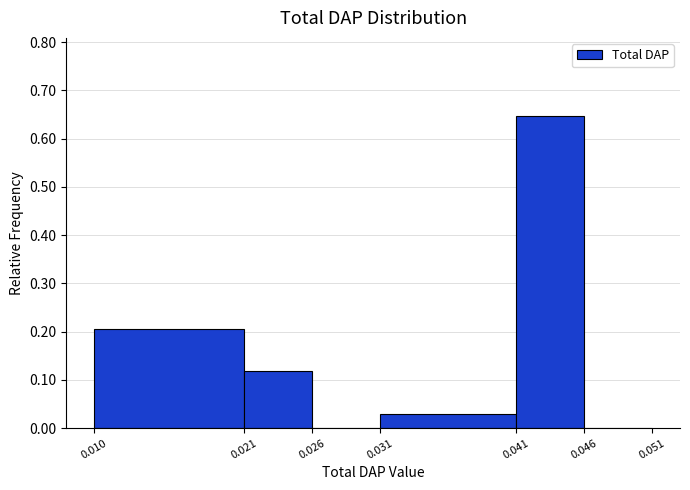

Reading left to right, transcribe this chart: for each bar, give the range it covers on the x-axis and its height. The values are not printed on the chart, so give them approximately, as read against the axis.

0.010 to 0.021: 0.21
0.021 to 0.026: 0.12
0.026 to 0.031: 0
0.031 to 0.041: 0.03
0.041 to 0.046: 0.65
0.046 to 0.051: 0